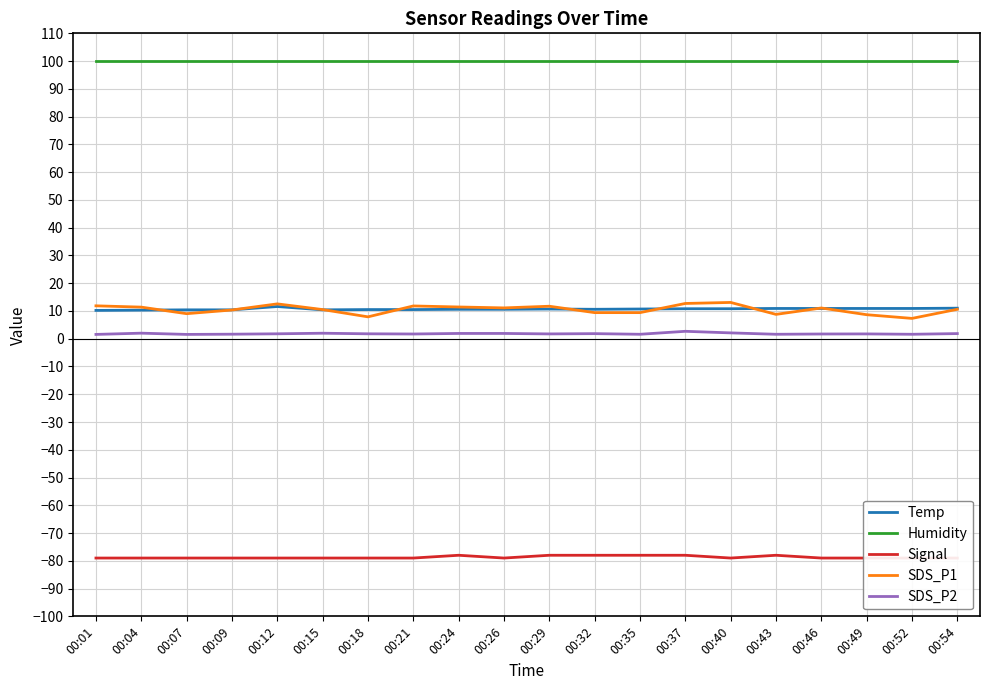

Reading left to right, extract all data points from this chart.

Temp: 00:01=10.2	00:04=10.3	00:07=10.4	00:09=10.4	00:12=11.6	00:15=10.4	00:18=10.5	00:21=10.5	00:24=10.6	00:26=10.6	00:29=10.7	00:32=10.6	00:35=10.7	00:37=10.8	00:40=10.8	00:43=10.9	00:46=10.9	00:49=10.9	00:52=10.9	00:54=11.0
Humidity: 00:01=99.9	00:04=99.9	00:07=99.9	00:09=99.9	00:12=99.9	00:15=99.9	00:18=99.9	00:21=99.9	00:24=99.9	00:26=99.9	00:29=99.9	00:32=99.9	00:35=99.9	00:37=99.9	00:40=99.9	00:43=99.9	00:46=99.9	00:49=99.9	00:52=99.9	00:54=99.9
Signal: 00:01=-79.0	00:04=-79.0	00:07=-79.0	00:09=-79.0	00:12=-79.0	00:15=-79.0	00:18=-79.0	00:21=-79.0	00:24=-78.0	00:26=-79.0	00:29=-78.0	00:32=-78.0	00:35=-78.0	00:37=-78.0	00:40=-79.0	00:43=-78.0	00:46=-79.0	00:49=-79.0	00:52=-79.0	00:54=-79.0
SDS_P1: 00:01=11.8	00:04=11.4	00:07=9.0	00:09=10.3	00:12=12.6	00:15=10.5	00:18=7.9	00:21=11.8	00:24=11.4	00:26=11.1	00:29=11.7	00:32=9.4	00:35=9.4	00:37=12.7	00:40=13.1	00:43=8.8	00:46=11.1	00:49=8.7	00:52=7.3	00:54=10.6
SDS_P2: 00:01=1.6	00:04=2.0	00:07=1.6	00:09=1.6	00:12=1.8	00:15=2.0	00:18=1.8	00:21=1.7	00:24=1.9	00:26=1.9	00:29=1.7	00:32=1.8	00:35=1.6	00:37=2.7	00:40=2.1	00:43=1.6	00:46=1.7	00:49=1.7	00:52=1.6	00:54=1.9